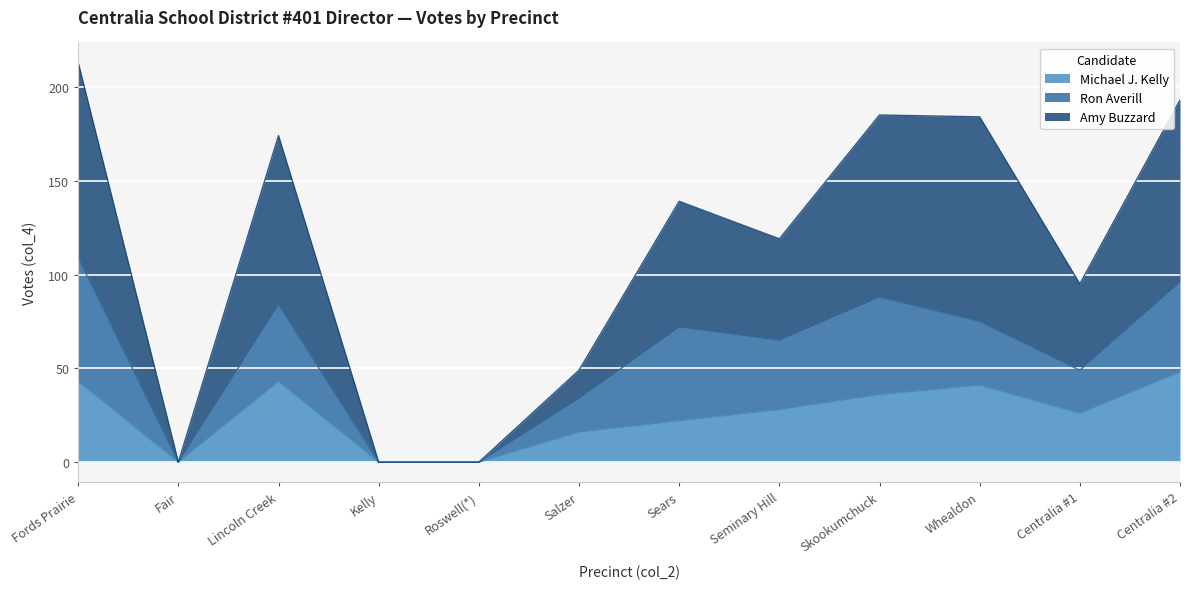

True or false: Michael J. Kelly has a value of 0 at Kelly.

True